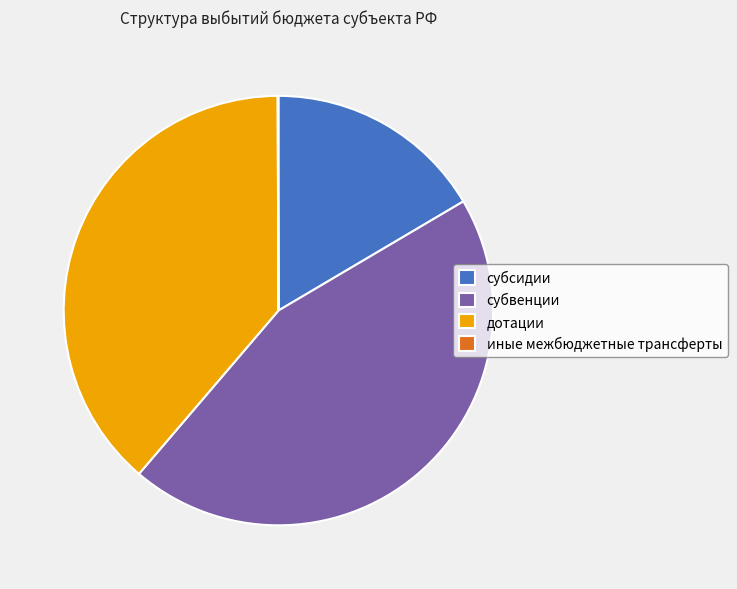

Which slice is the largest?

субвенции